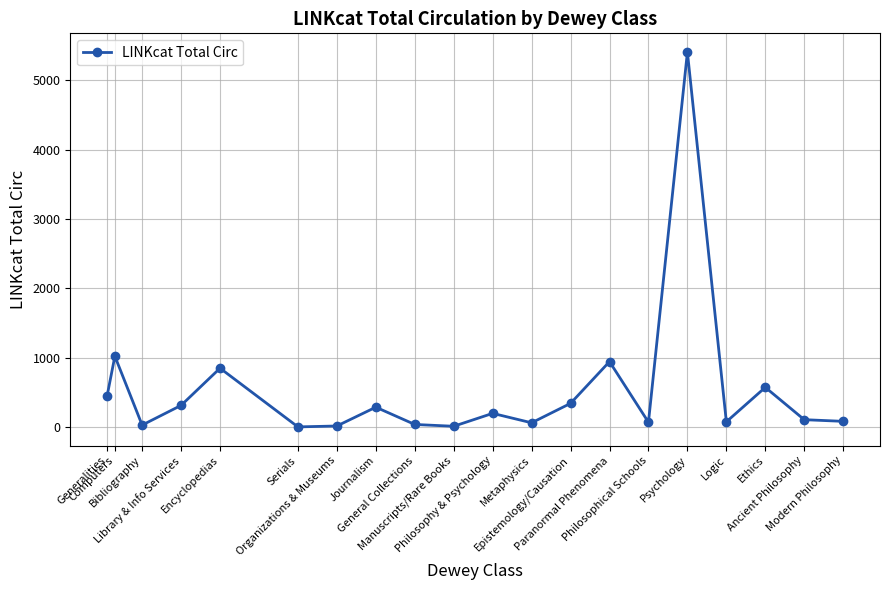

Which category has the highest value across all series?

Psychology